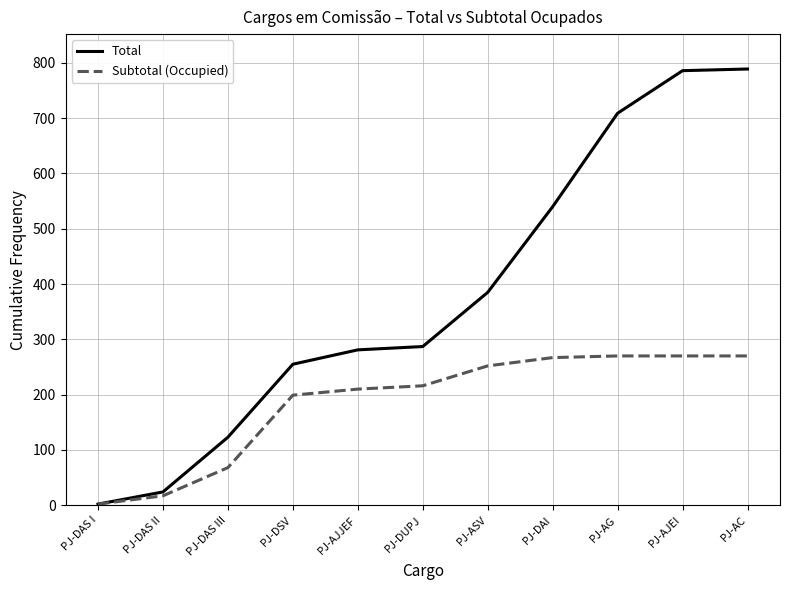

The value of Total at PJ-AG is 709. True or false?

True